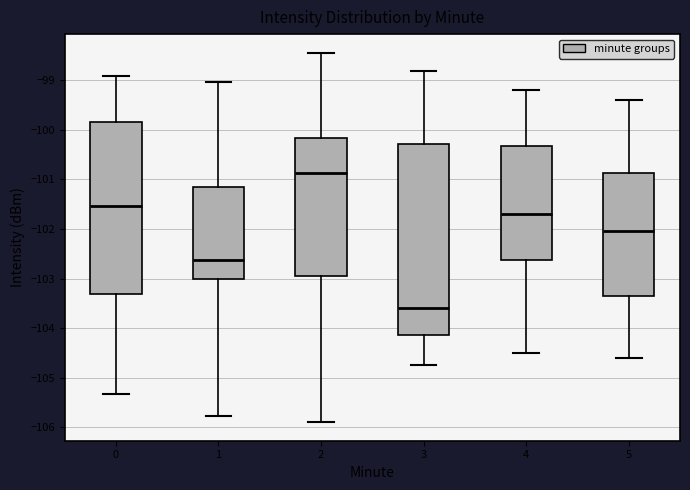

Where does the upper whisker of the box at x = 5 end on the y-axis? The values are not printed on the chart, so give them approximately, as read against the axis.

-99.4